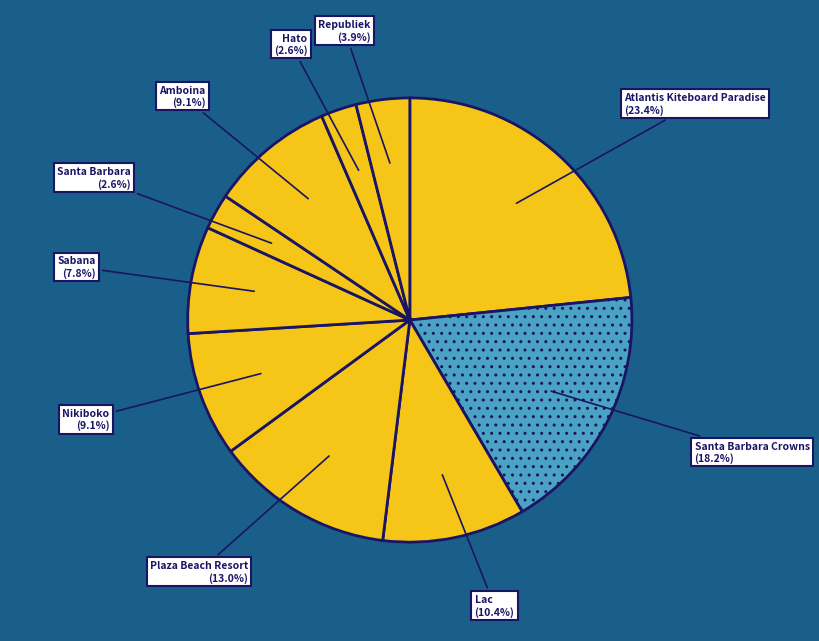

What is the ratio of the value at Plaza Beach Resort to the value at Atlantis Kiteboard Paradise?

0.6